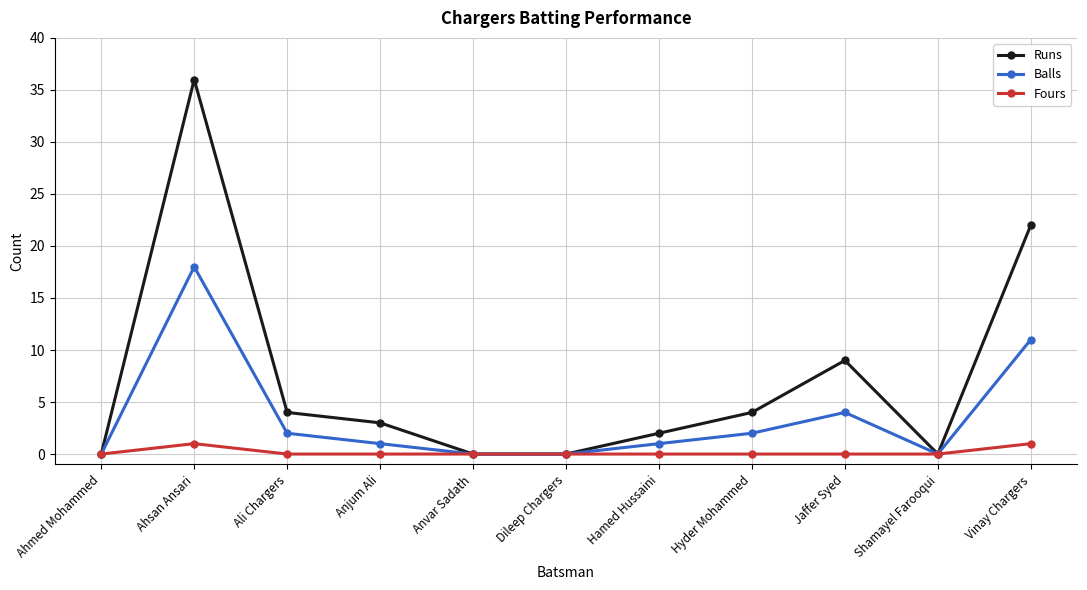

Is it true that Runs equals 3 at Anjum Ali?

True